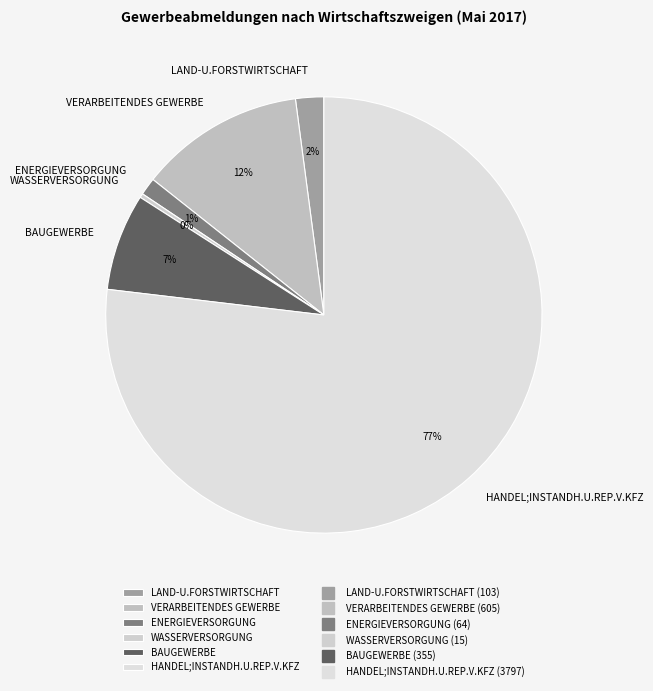

To the nearest percent, what is the difference between the ENERGIEVERSORGUNG and WASSERVERSORGUNG slice percentages?

1%